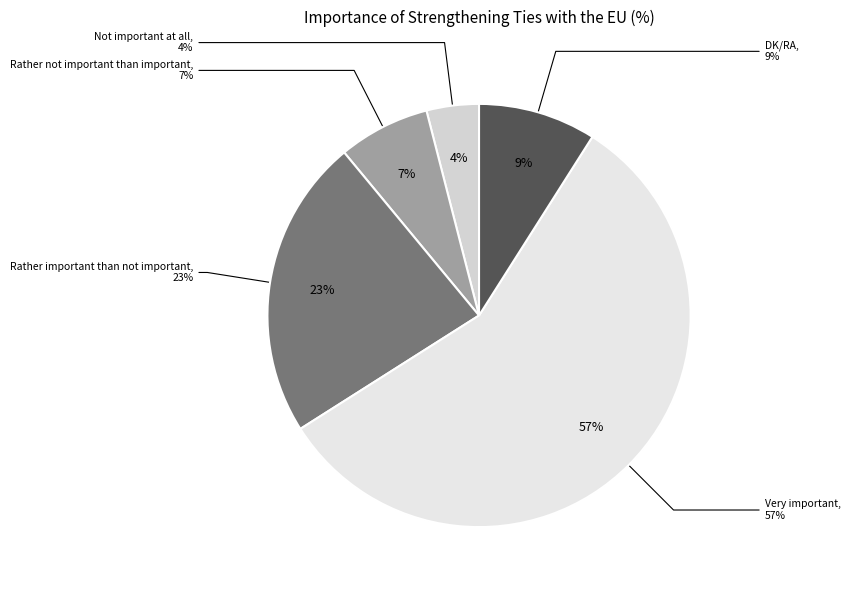

Which category has the biggest portion of the pie?

Very important